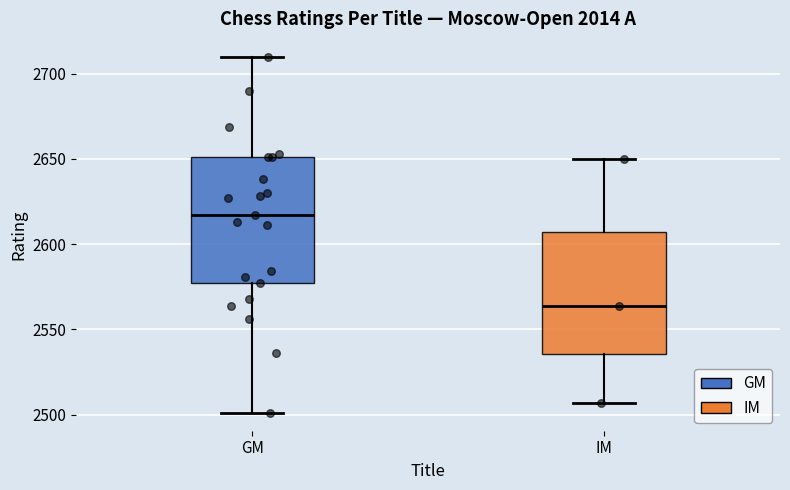

Which box has the lowest median line?

IM